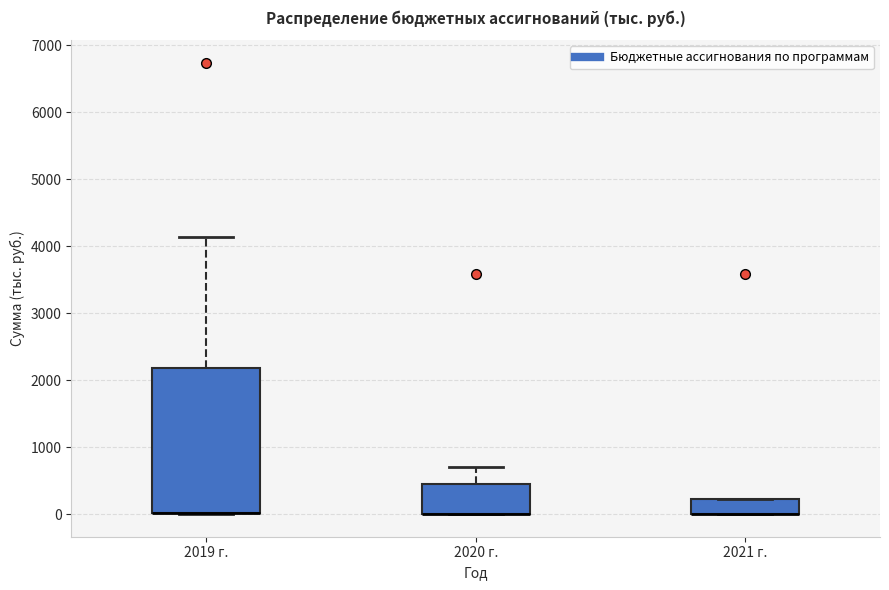

Where is the lower edge of the box for 2021 г. on the y-axis? The values are not printed on the chart, so give them approximately, as read against the axis.

0